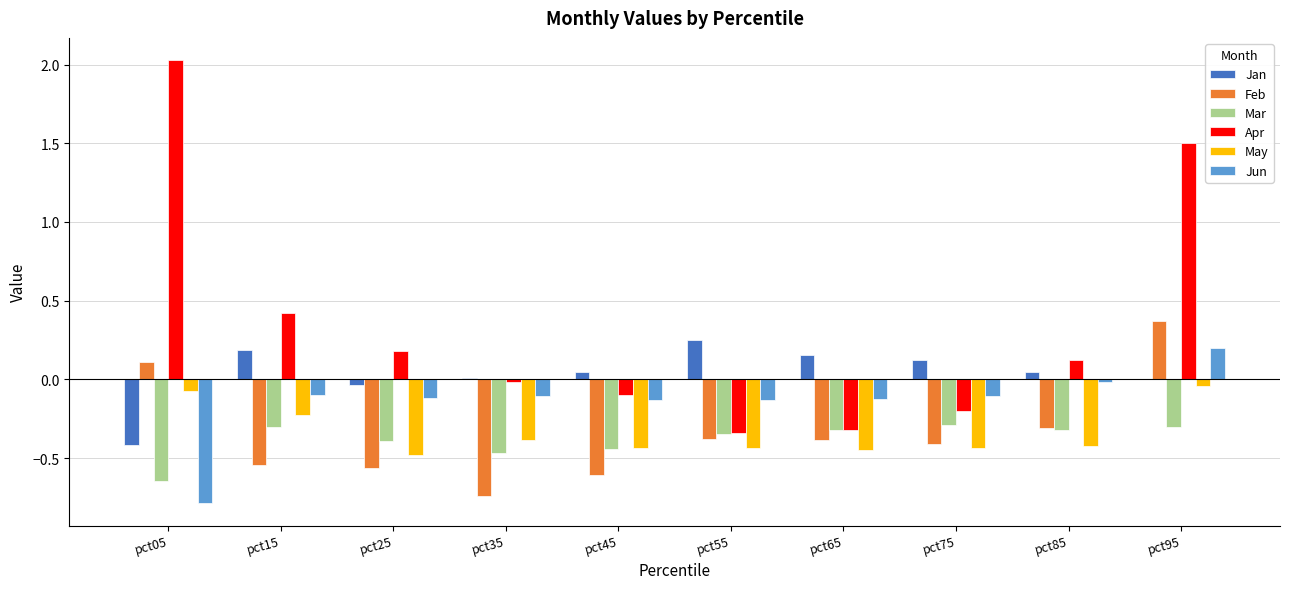

Between pct25 and pct65, which series saw the biggest shift?

Apr